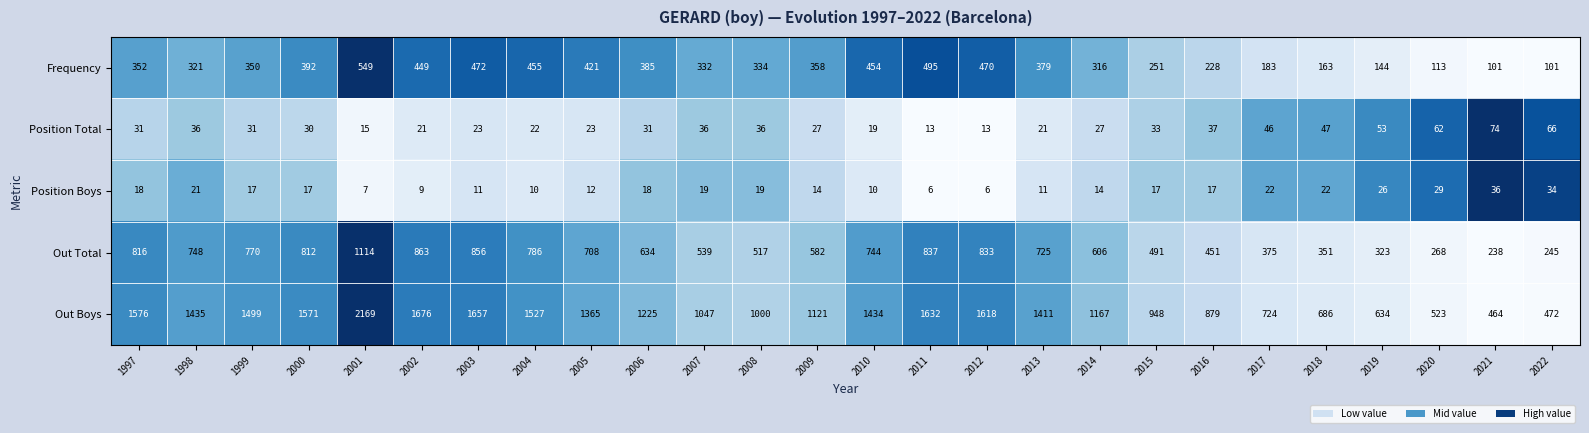

How many distinct data groups are displayed?

5